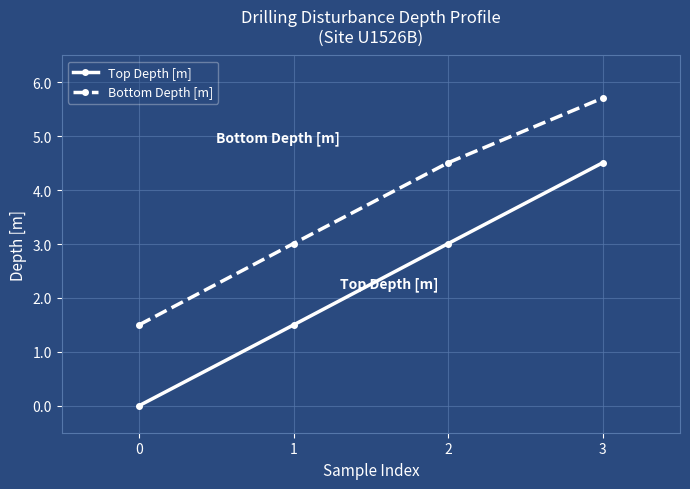

What is the minimum value for Bottom Depth [m]?

1.5